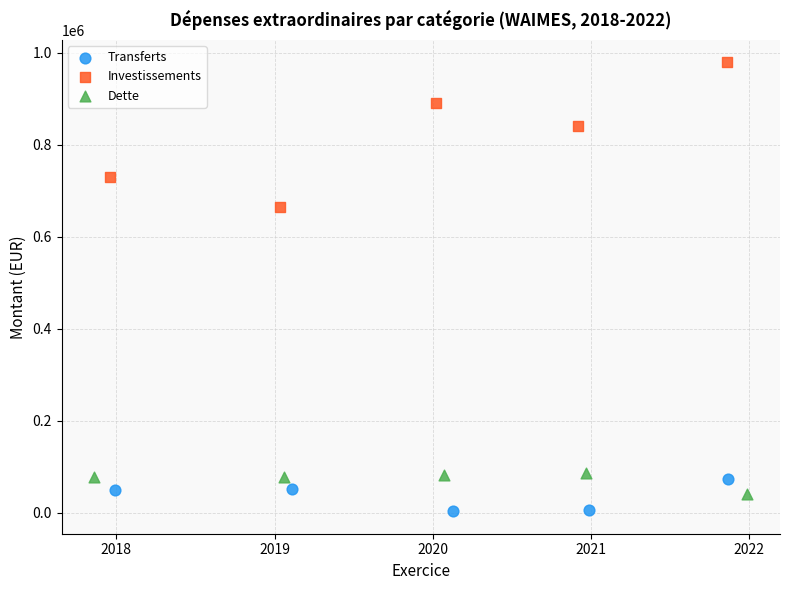

Which series reaches the minimum Y coordinate?

Transferts